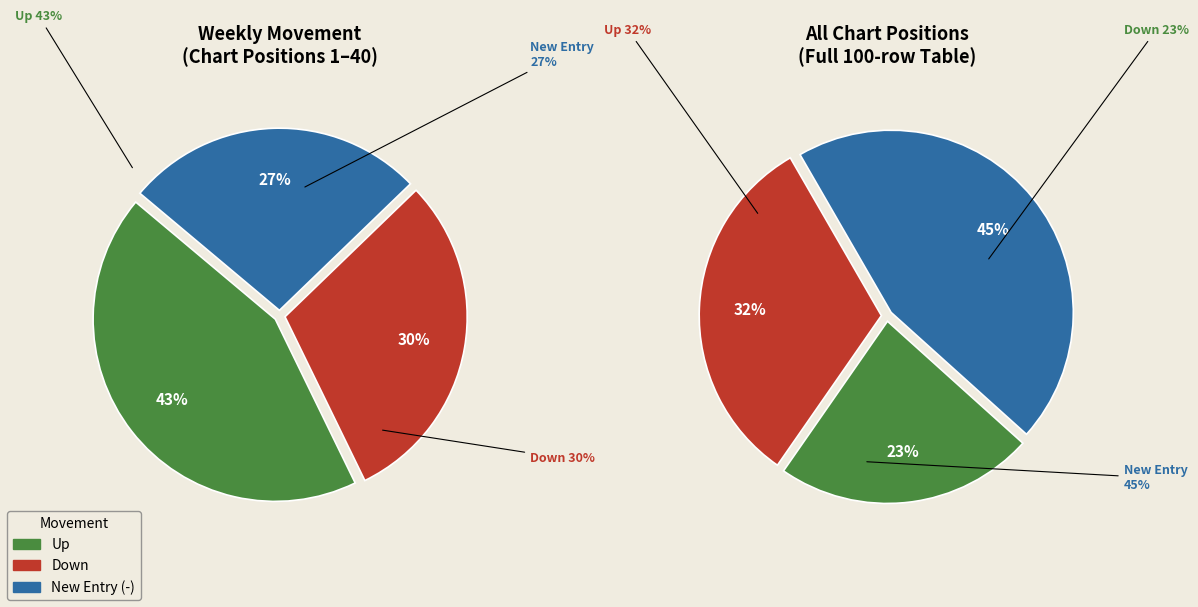

Is up the majority of the pie?

No